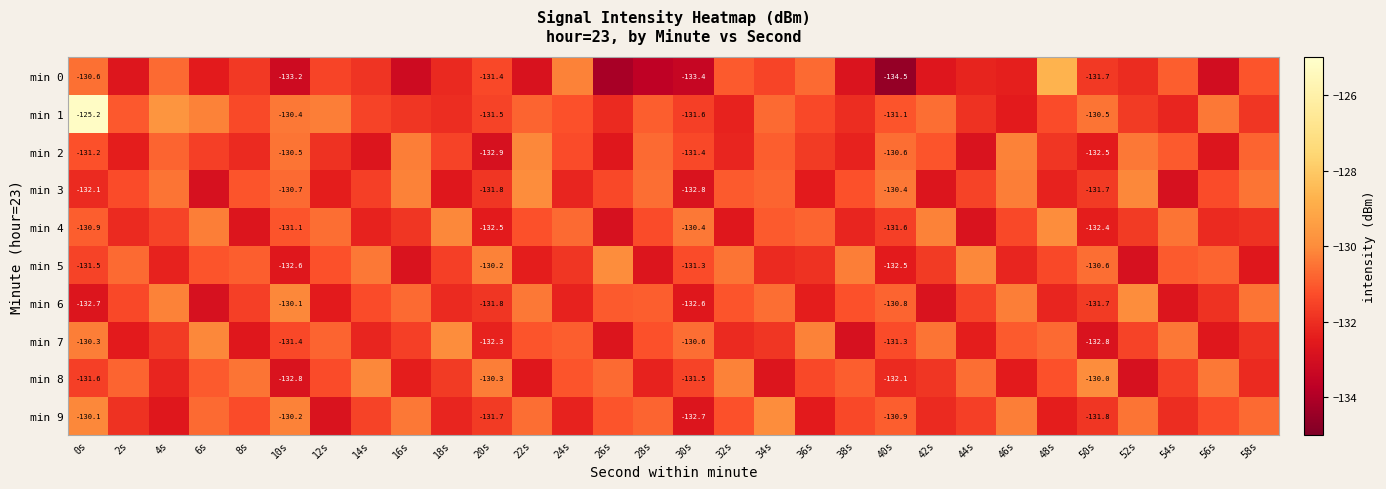

What is the difference between the maximum and minimum values in the min 3 series?

2.9